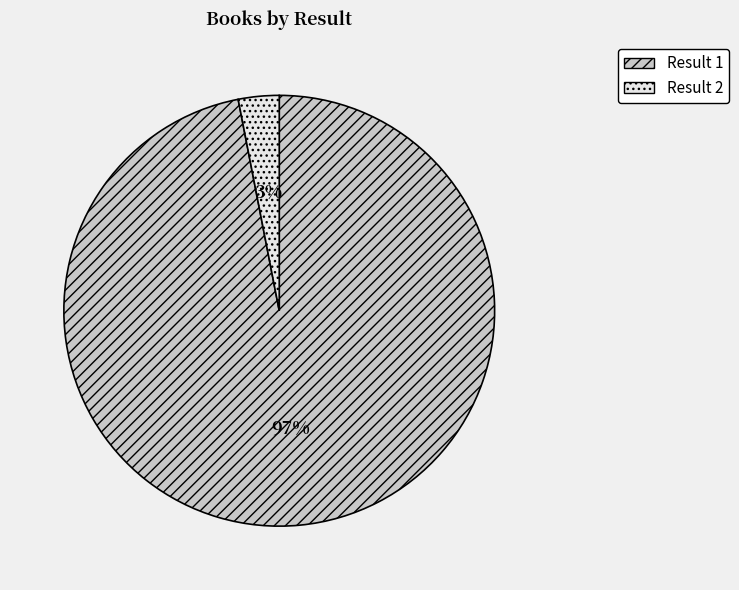

To the nearest percent, what is the difference between the largest and smallest slice percentages?

94%